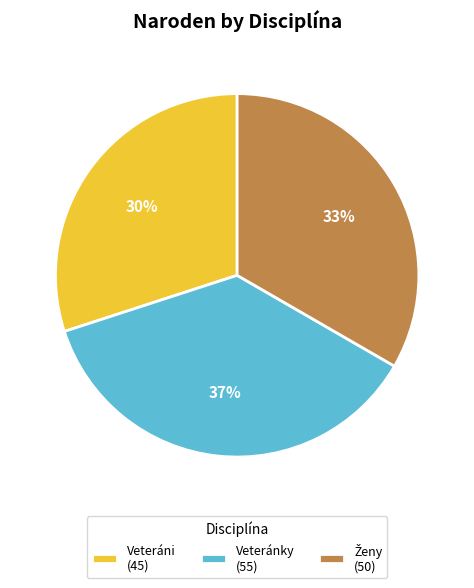

Combined, do Veteráni (45) and Veteránky (55) account for over 50%?

Yes